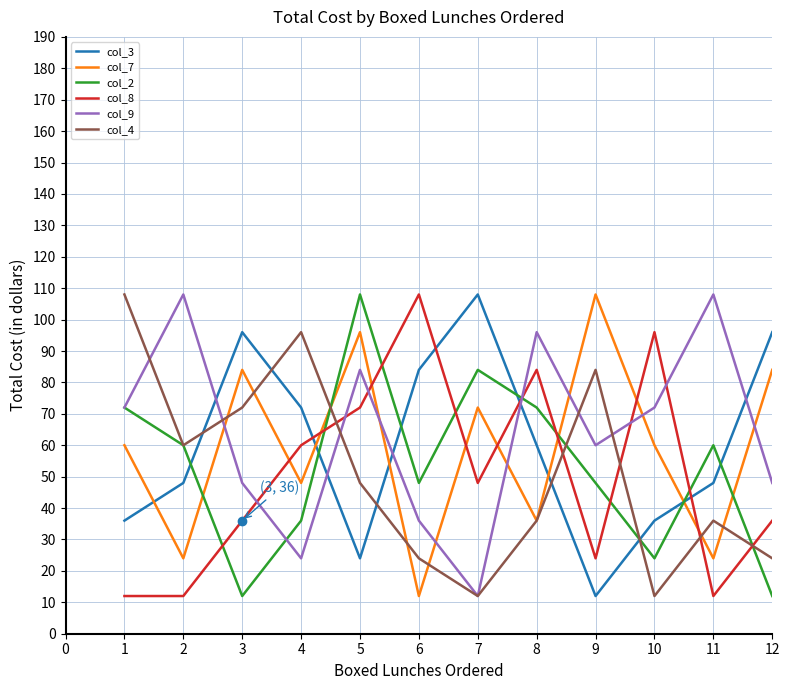

Which category has the lowest value in the col_9 series?

7